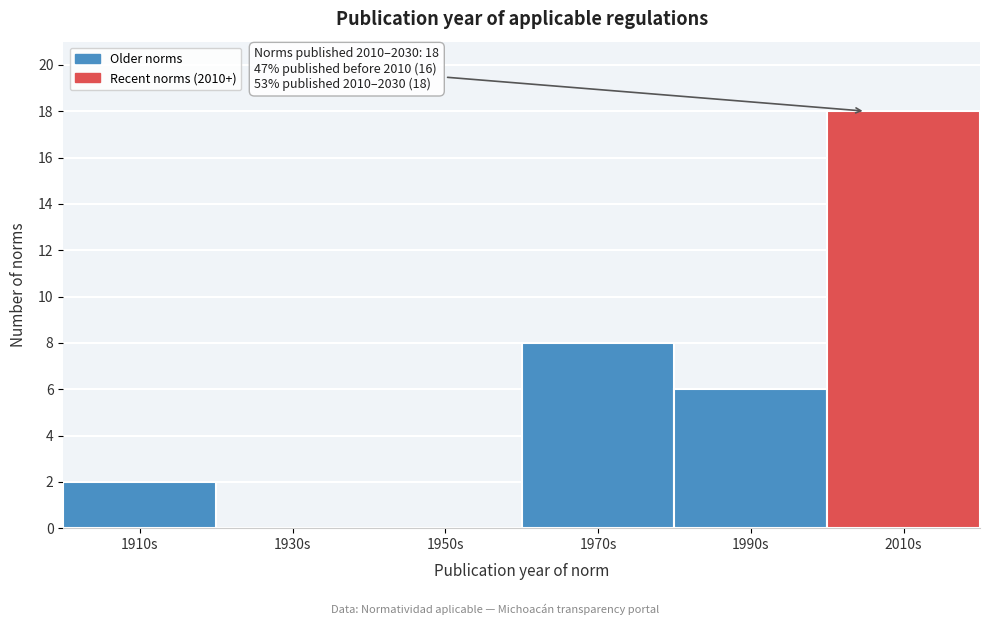

Reading right to left, transcribe all the data shown in this chart.

2010s=18	1990s=6	1970s=8	1950s=0	1930s=0	1910s=2